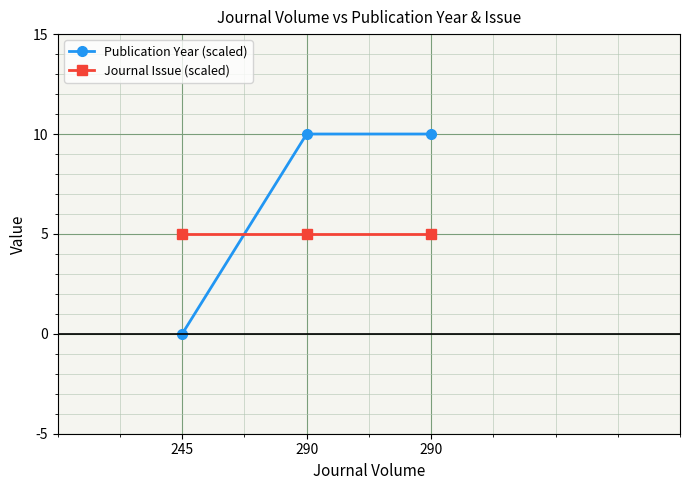

How many values in Publication Year (scaled) are above zero?

2